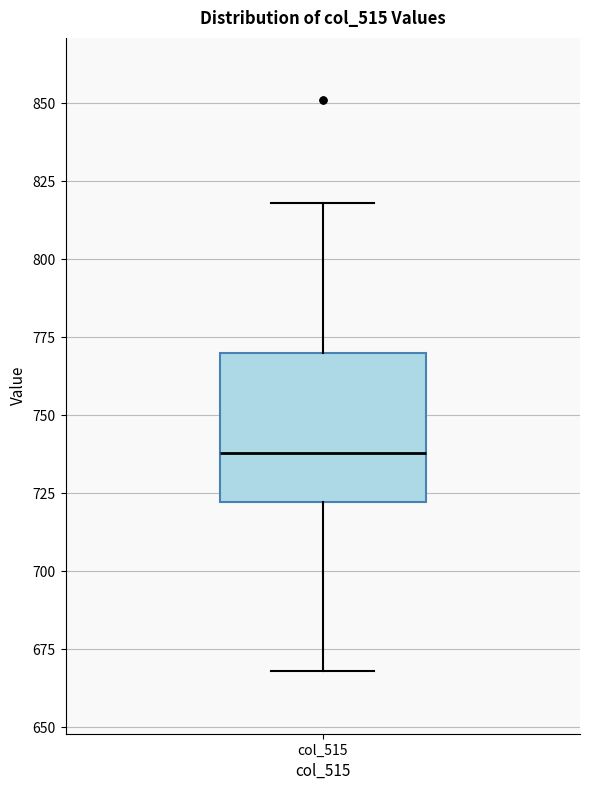

Read this box plot against the y-axis: the position of the median line, the range covered by the box, and the ends of both whiskers. The values are not printed on the chart, so give them approximately, as read against the axis.

median 740, box 720 to 770, whiskers 670 to 820